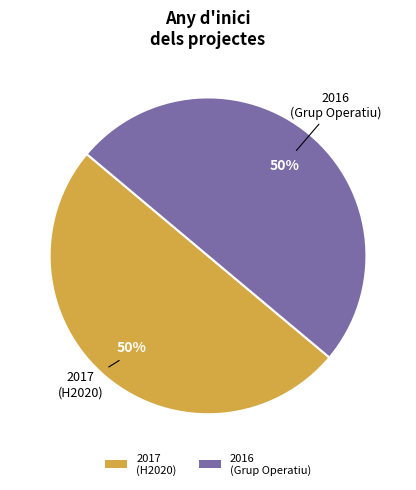

Is the sum of 2016 (Grup Operatiu) and 2017 (H2020) greater than half?

Yes